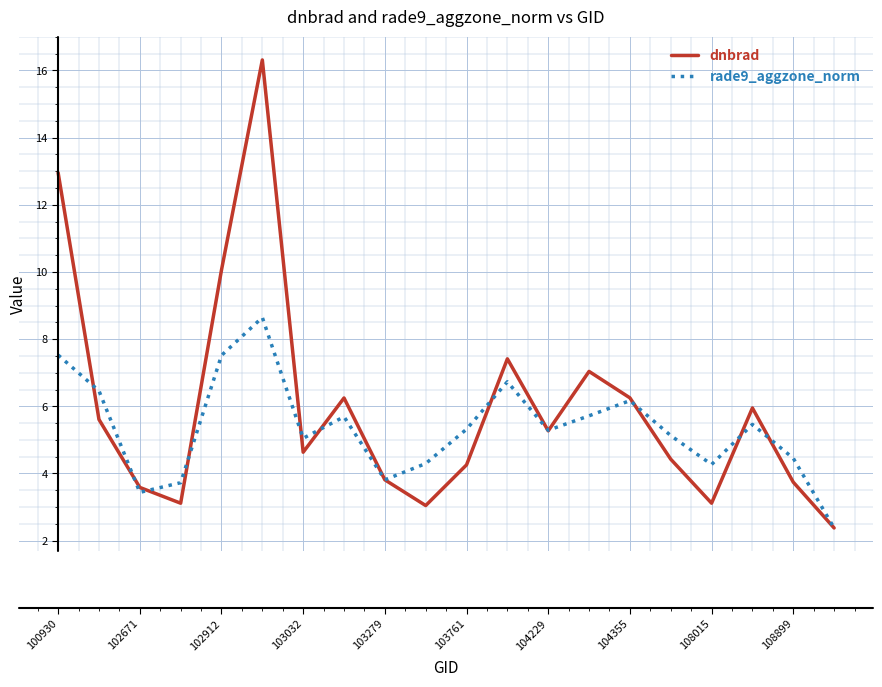

What is the maximum value shown in the chart?

16.3